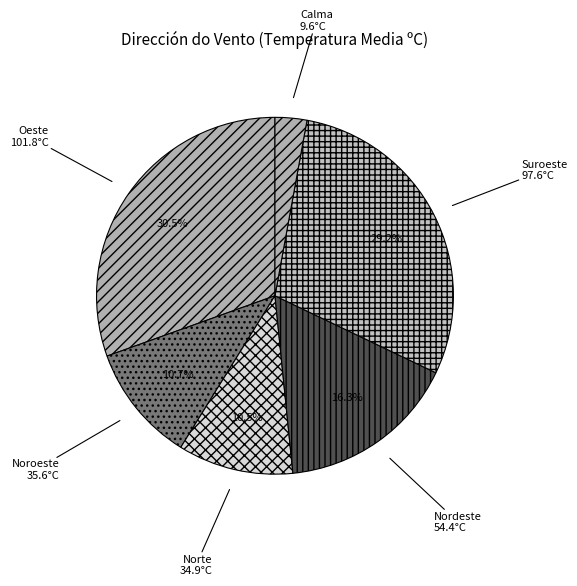

Count the number of slices in the pie.

6